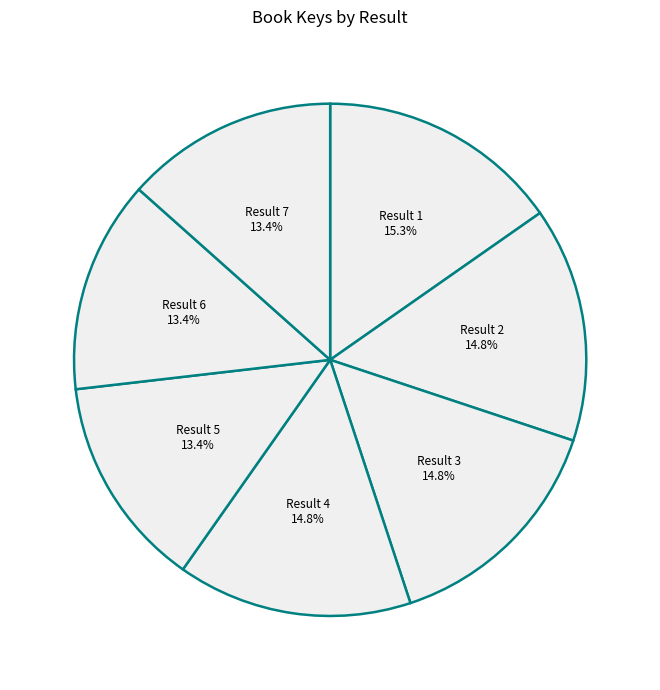

Does Result 4 represent more than half of the total?

No